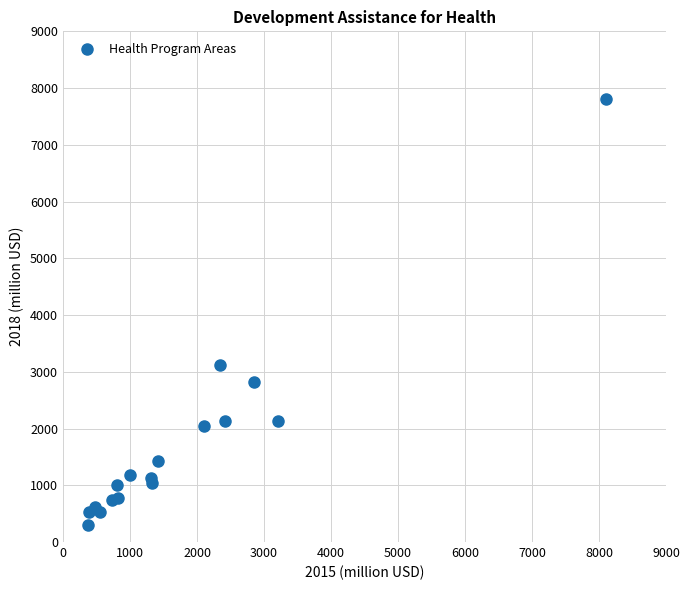

What Y value in the scatter plot is closest to 4054?

3124.8